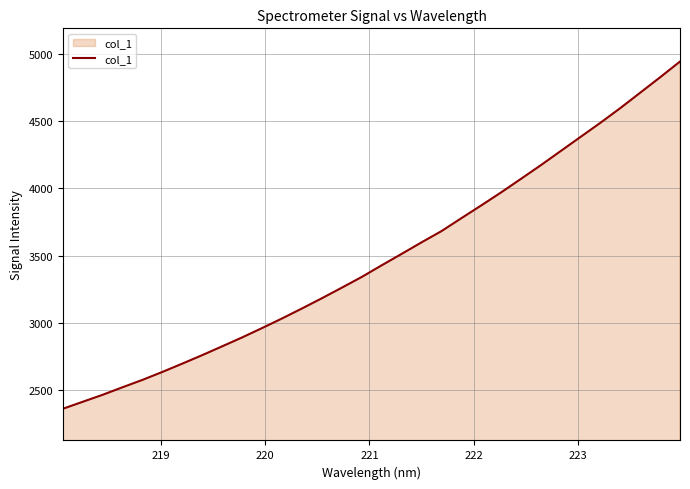

Reading left to right, extract all data points from this chart.

2359.5	2411.9	2463.9	2520.2	2575.1	2634.3	2696.2	2759.4	2825.0	2891.1	2960.8	3032.1	3106.3	3182.5	3261.1	3340.9	3427.6	3512.2	3598.3	3681.8	3777.9	3873.2	3970.3	4071.3	4173.2	4278.7	4384.1	4489.5	4598.9	4713.4	4828.0	4945.3